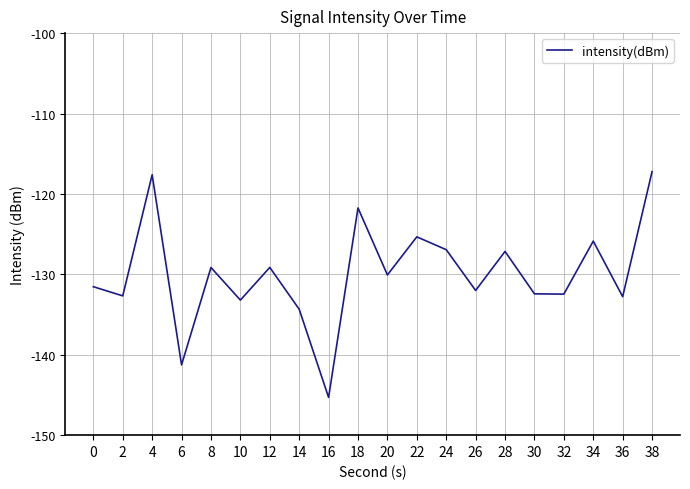

Which category has the lowest value across all series?

16